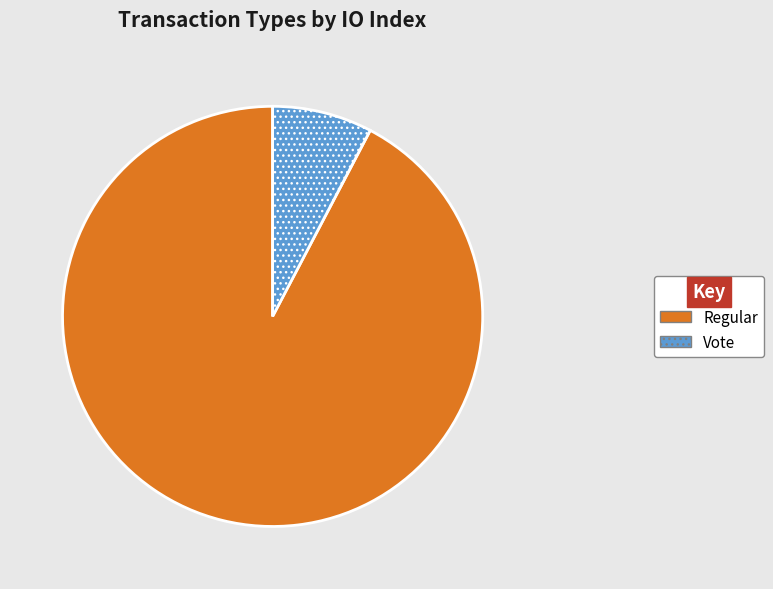

Is the sum of Regular and Vote greater than half?

Yes